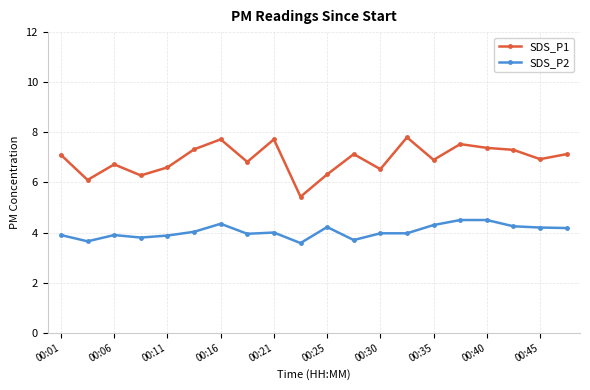

Which series has the largest range (max minus min)?

SDS_P1